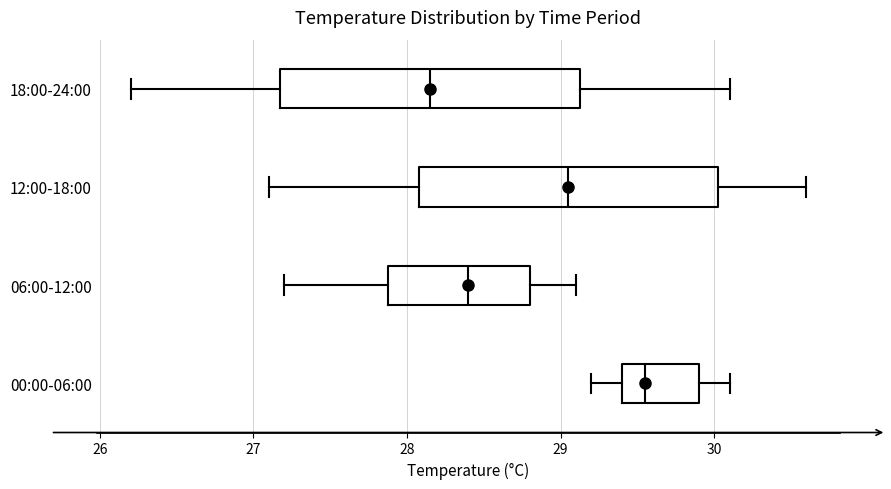

Reading bottom to top, transcribe this box plot: for each box, give where its median line is, the range the box spans, and where its two whiskers end, as read against the x-axis. The values are not printed on the chart, so give them approximately, as read against the axis.

00:00-06:00: median 29.6, box 29.4 to 29.9, whiskers 29.2 to 30.1
06:00-12:00: median 28.4, box 27.9 to 28.8, whiskers 27.2 to 29.1
12:00-18:00: median 29.1, box 28.1 to 30.0, whiskers 27.1 to 30.6
18:00-24:00: median 28.2, box 27.2 to 29.1, whiskers 26.2 to 30.1